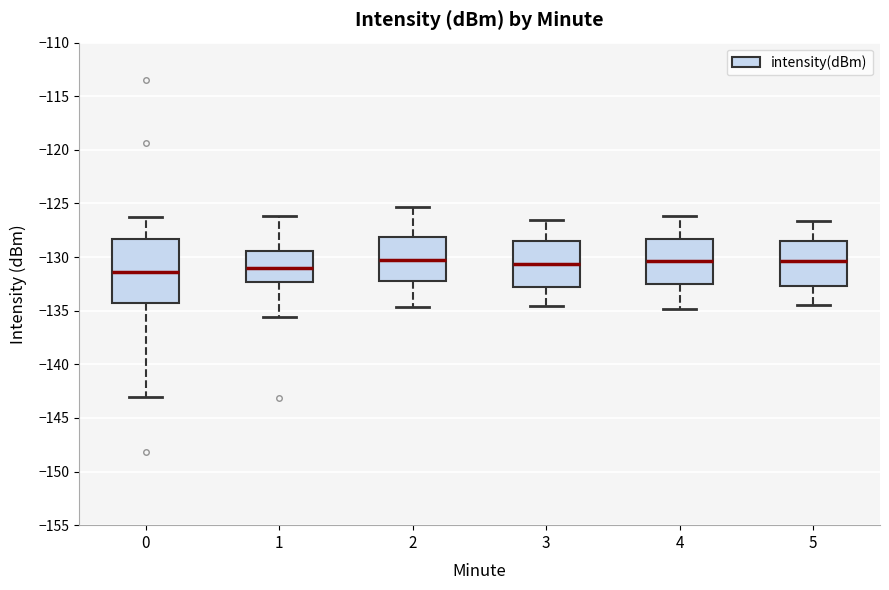

Reading left to right, transcribe this box plot: for each box, give where its median line is, the range the box spans, and where its two whiskers end, as read against the y-axis. The values are not printed on the chart, so give them approximately, as read against the axis.

0: median -131.5, box -134.5 to -128.5, whiskers -143.0 to -126.5
1: median -131.0, box -132.5 to -129.5, whiskers -135.5 to -126.0
2: median -130.0, box -132.0 to -128.0, whiskers -134.5 to -125.5
3: median -130.5, box -132.5 to -128.5, whiskers -134.5 to -126.5
4: median -130.5, box -132.5 to -128.5, whiskers -135.0 to -126.0
5: median -130.5, box -132.5 to -128.5, whiskers -134.5 to -126.5